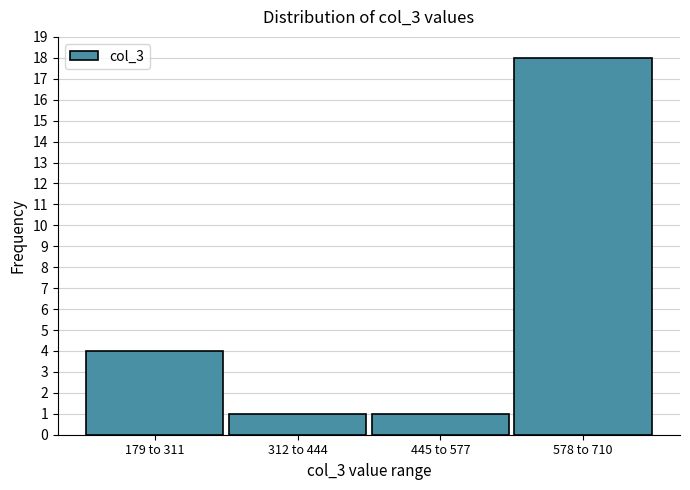

Reading left to right, list all the values displayed in this chart.

4	1	1	18